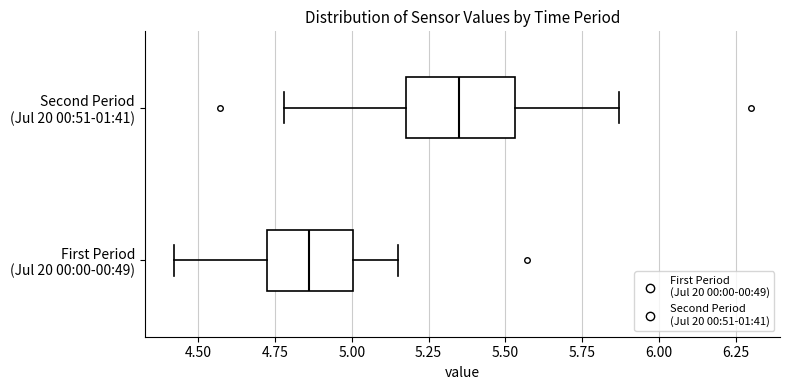

Where does the right whisker of the box for First Period (Jul 20 00:00-00:49) end on the x-axis? The values are not printed on the chart, so give them approximately, as read against the axis.

5.15